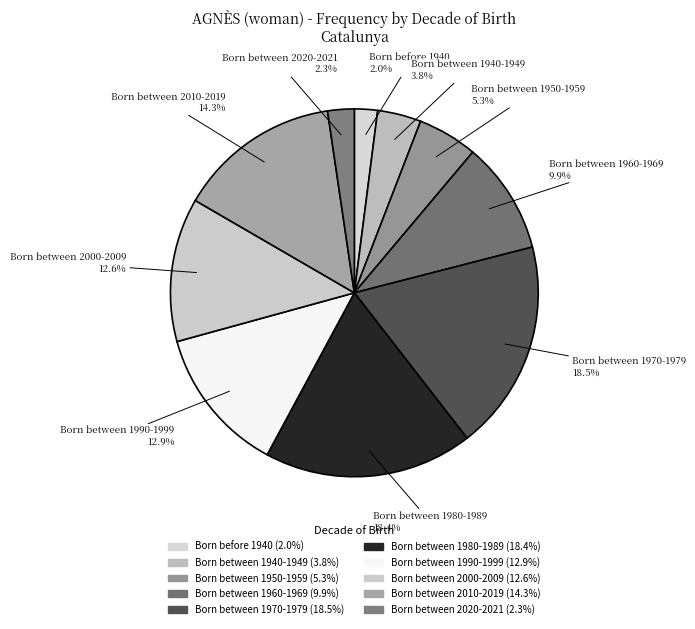

Does Born before 1940 account for over 50% of the chart?

No